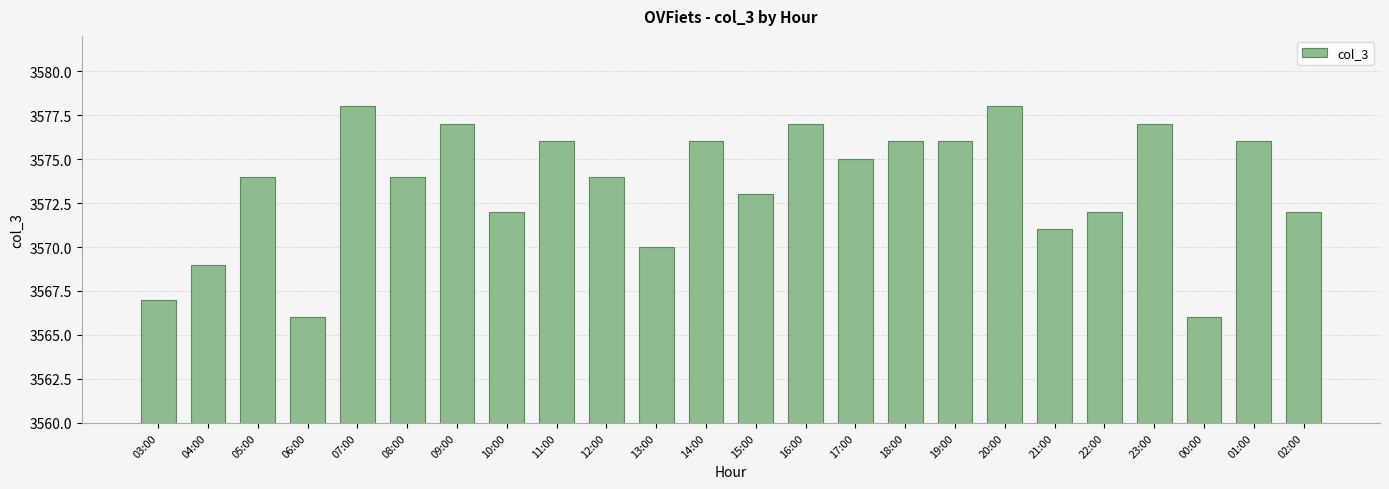

The value at 08:00 is 3574. True or false?

True